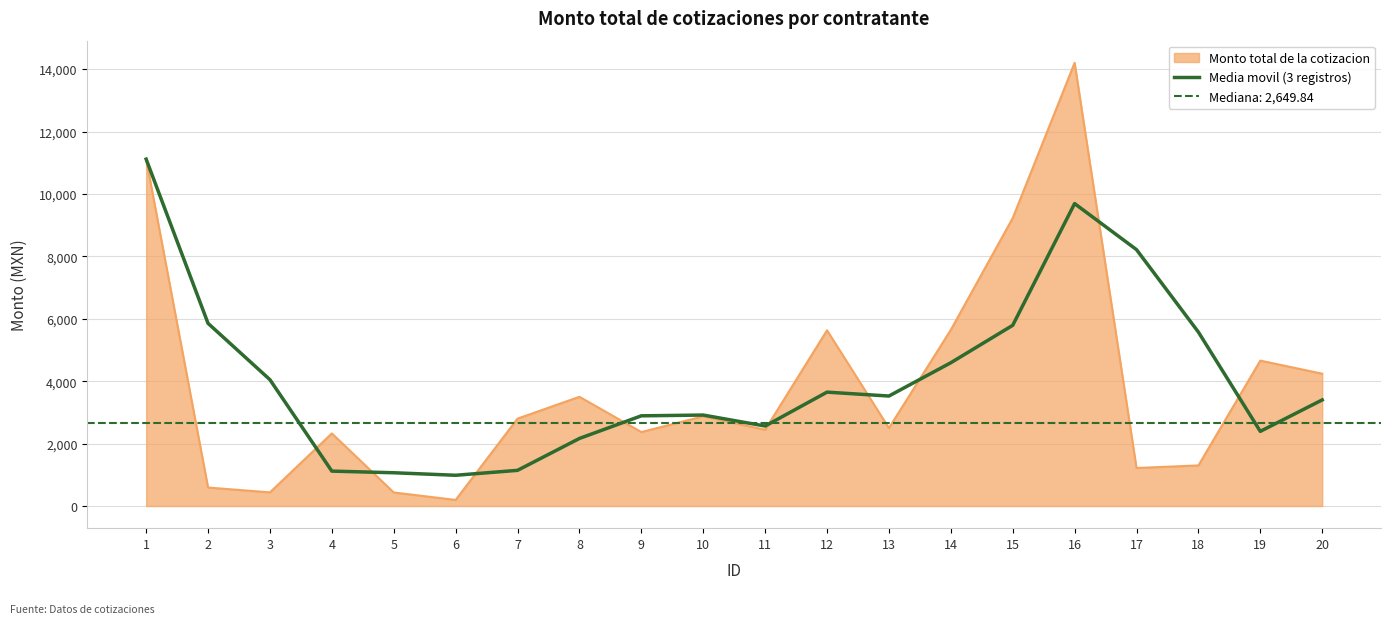

At which category does the data reach its first local peak?

10